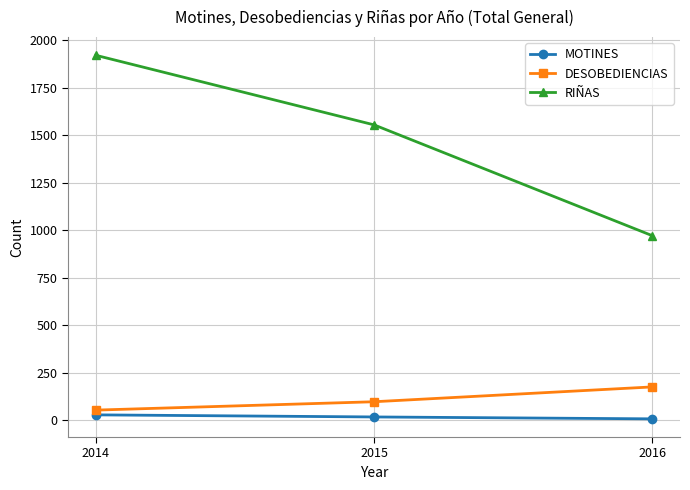

How many RIÑAS values are between 972 and 1921?

3